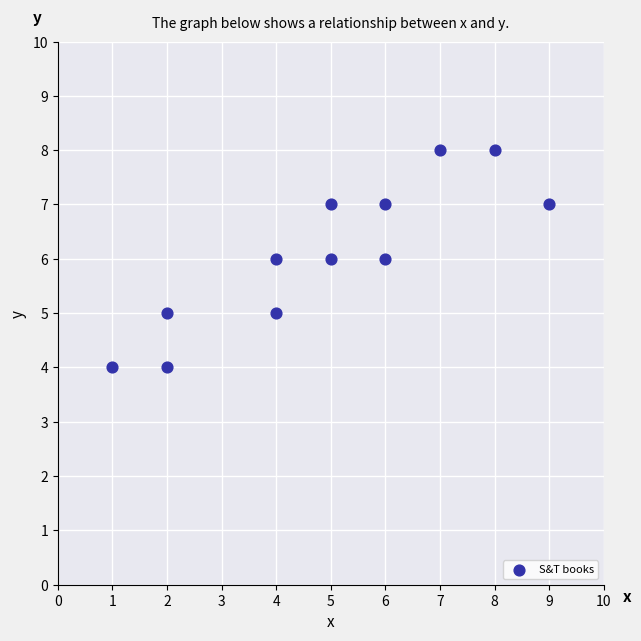

What is the range of Y values (max minus min)?

4